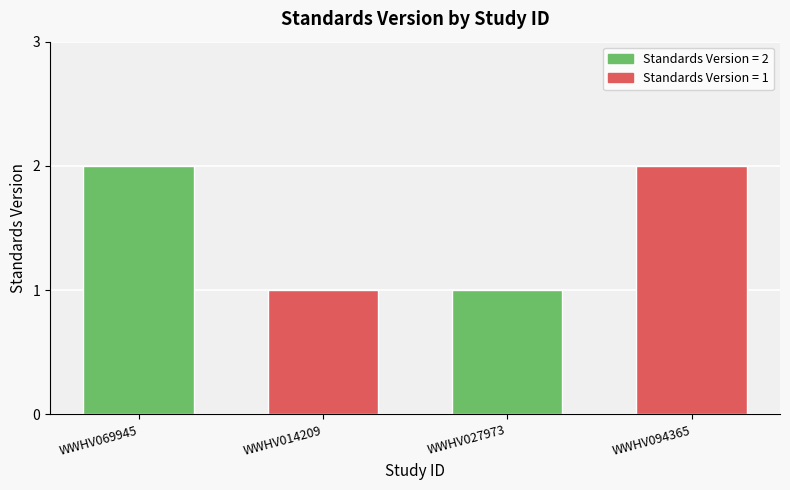

Approximately how many times larger is the value at WWHV027973 compared to WWHV014209?

1.0